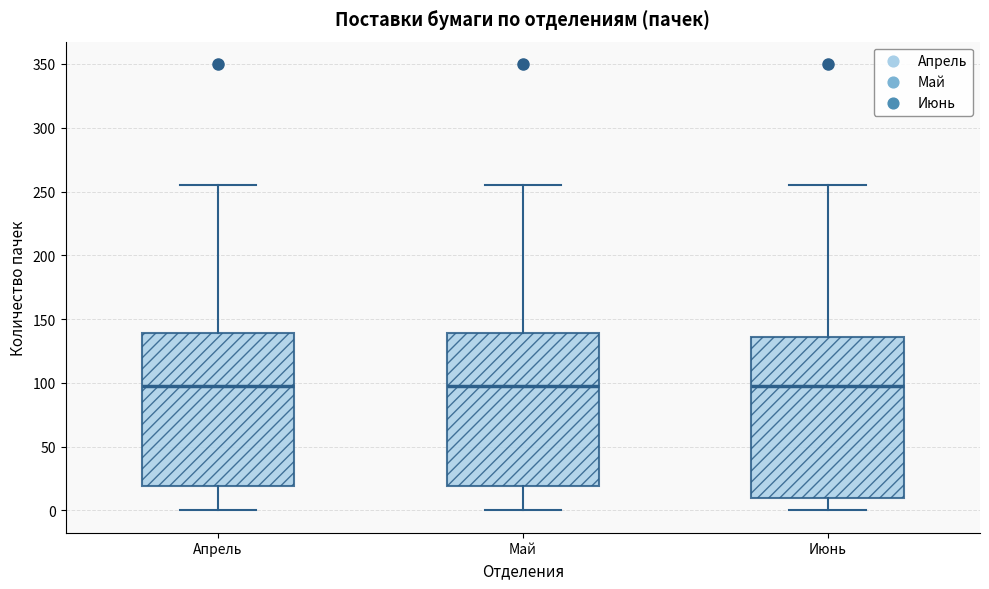

Where does the median line of the box for Апрель sit on the y-axis? The values are not printed on the chart, so give them approximately, as read against the axis.

100